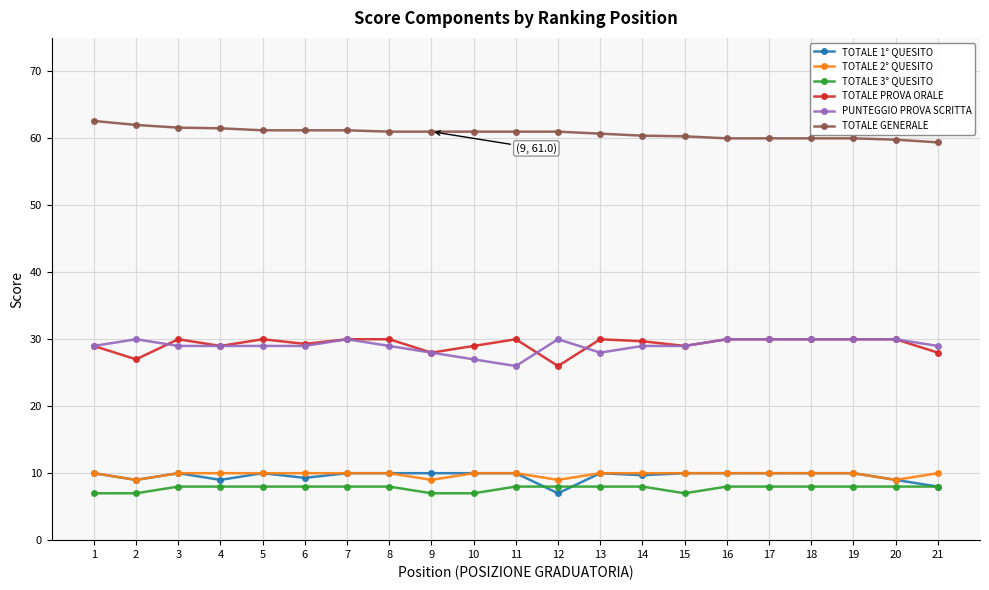

Which series has the largest total across all categories?

TOTALE GENERALE